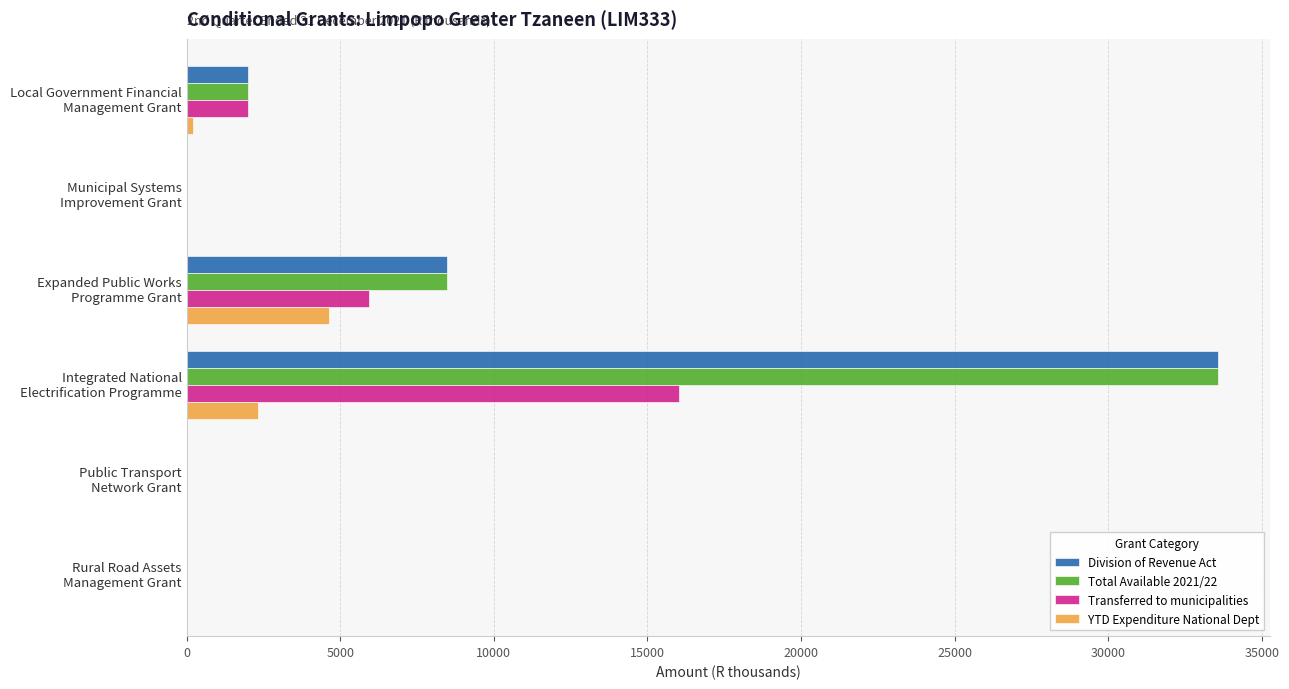

What is the maximum value for Division of Revenue Act?

33586